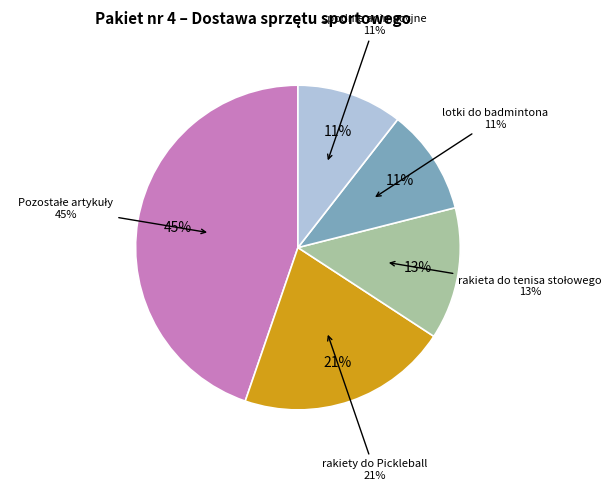

Combined, do ogrodowe bierki and rakiety do Pickleball account for over 50%?

No